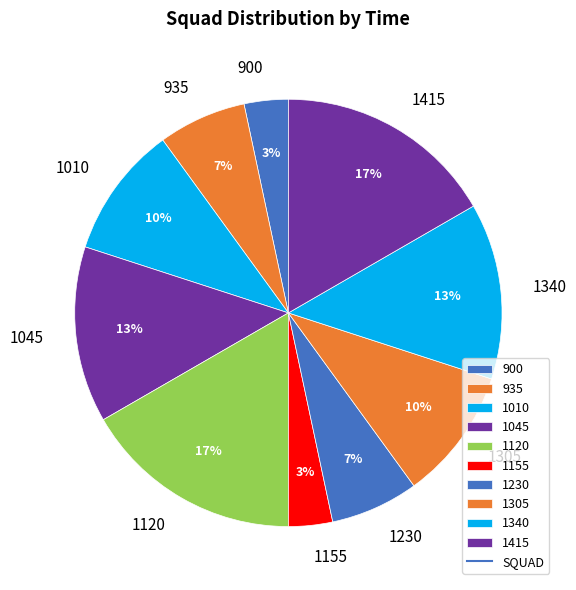

To the nearest percent, what is the average slice percentage?

10%